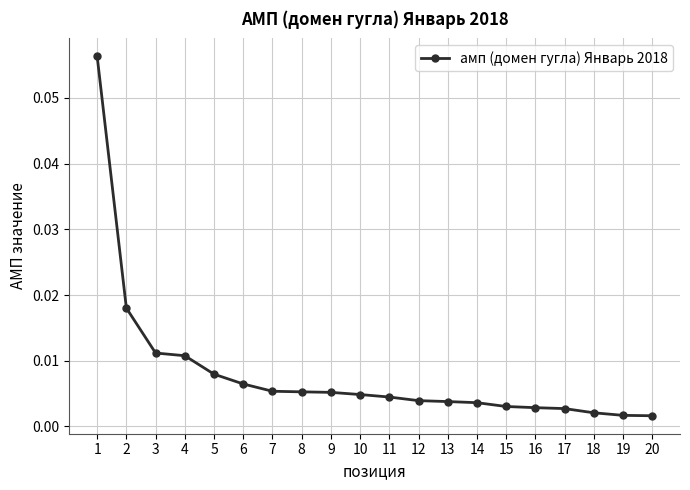

Which has a higher value, 5 or 15?

5